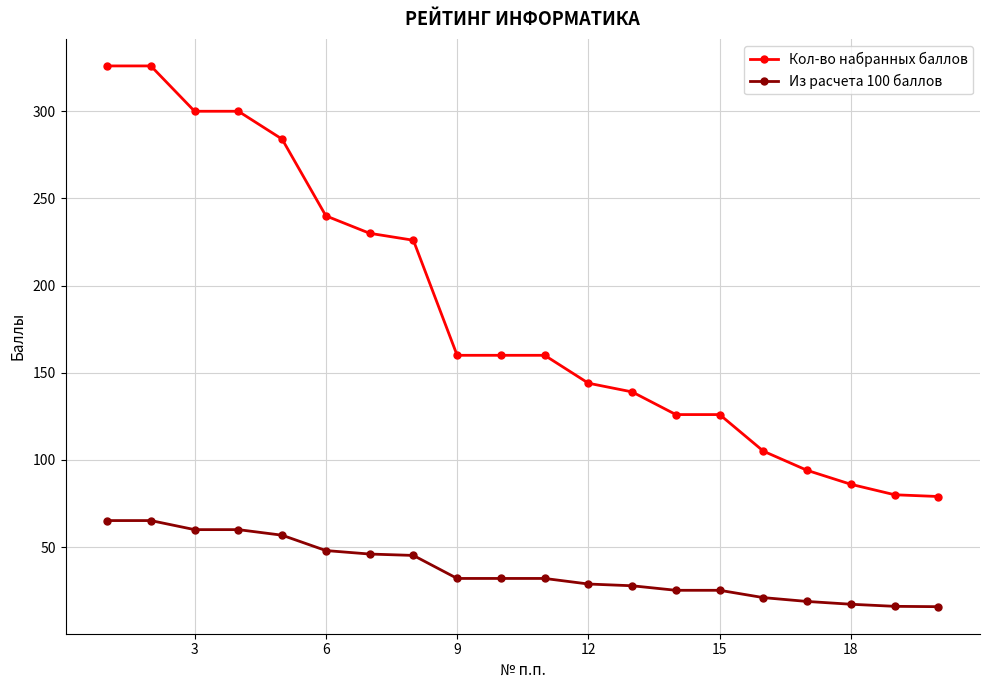

How many data points in Из расчета 100 баллов are less than 32?

9